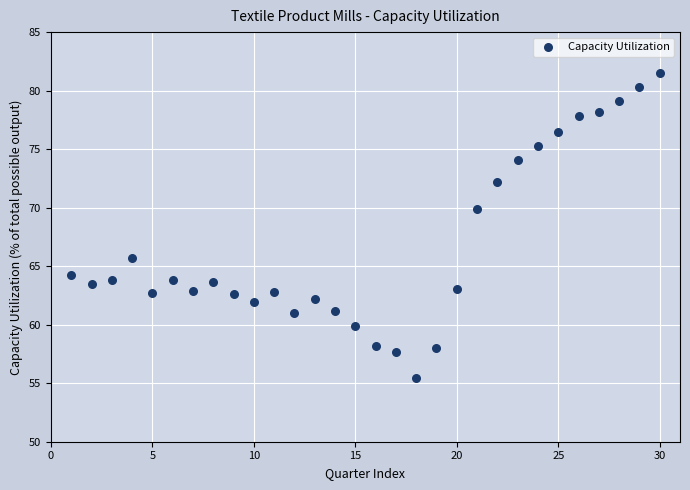

What is the range of Y values (max minus min)?

26.0